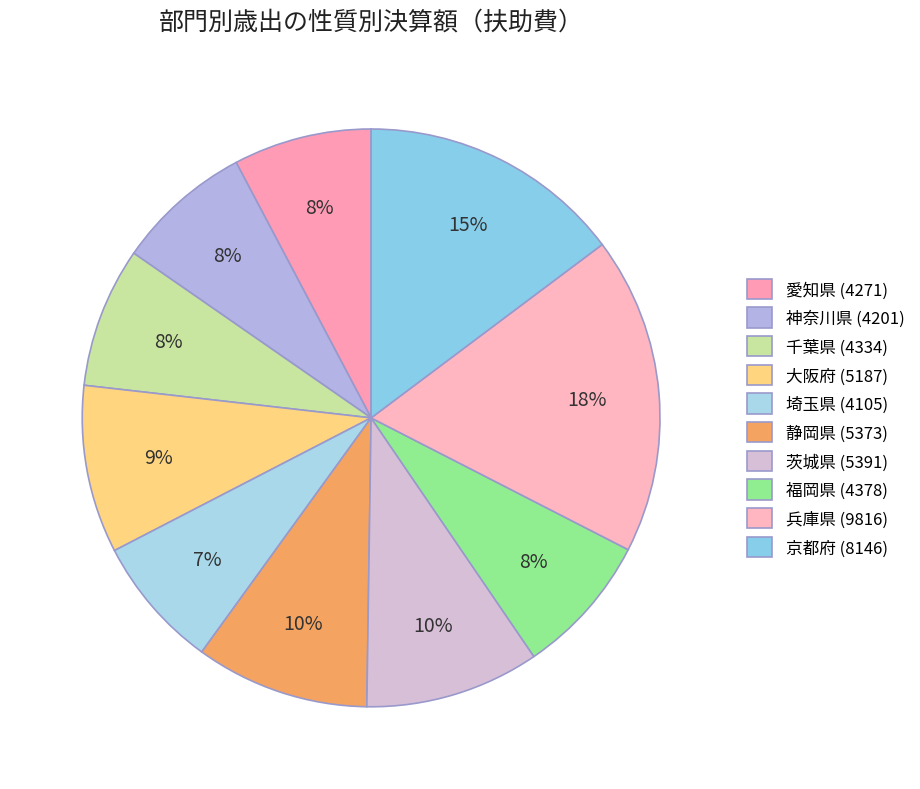

Count the number of slices in the pie.

10